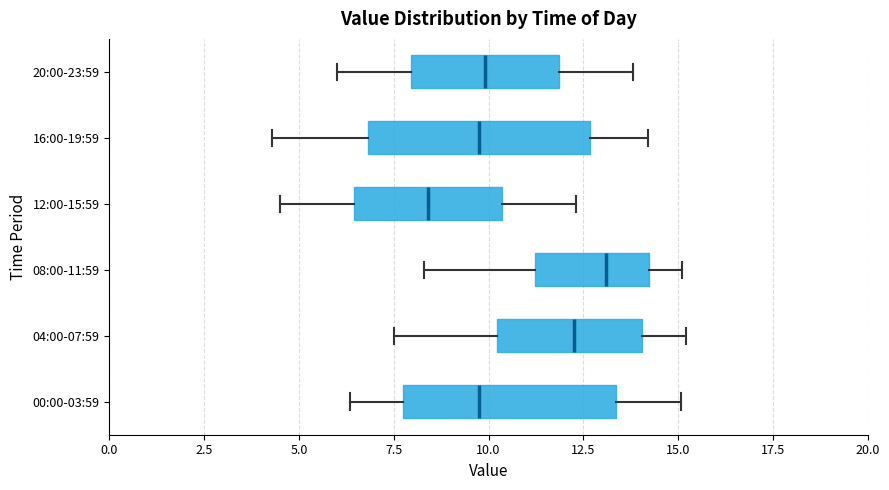

Where is the left edge of the box for 00:00-03:59 on the x-axis? The values are not printed on the chart, so give them approximately, as read against the axis.

8.0